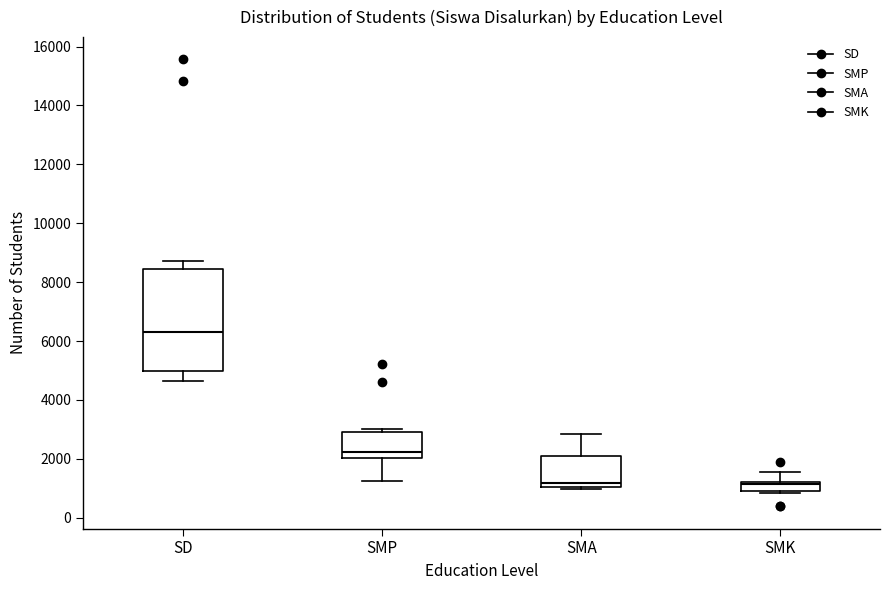

Where is the upper edge of the box for SMA on the y-axis? The values are not printed on the chart, so give them approximately, as read against the axis.

2000